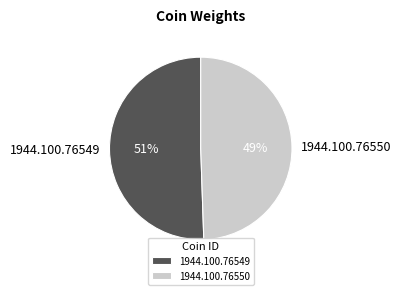

Do 1944.100.76549 and 1944.100.76550 together represent more than half of the pie?

Yes